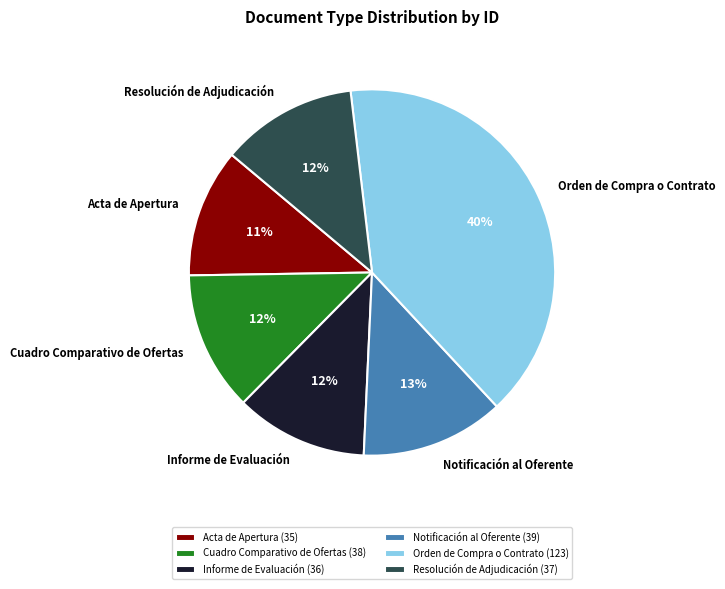

What is the ratio of the value at Acta de Apertura to the value at Resolución de Adjudicación?

0.9